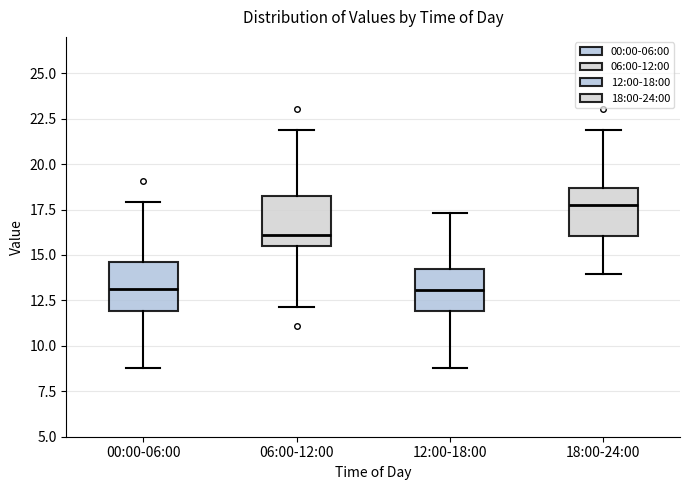

Which box's median line is the highest?

18:00-24:00